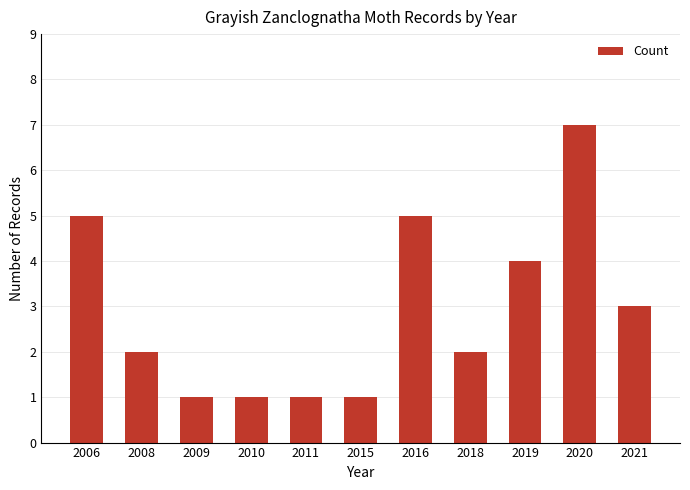

Which label corresponds to the largest value in the chart?

2020